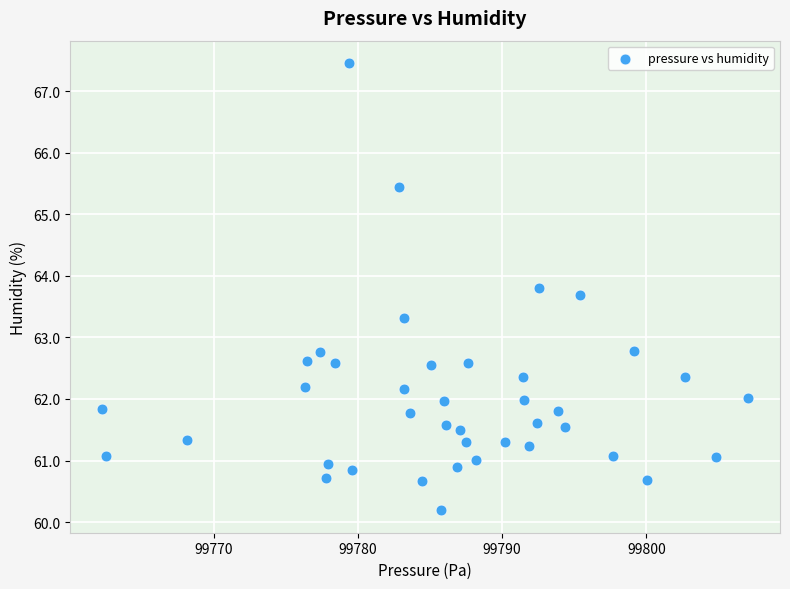

What is the range of Y values (max minus min)?

7.3